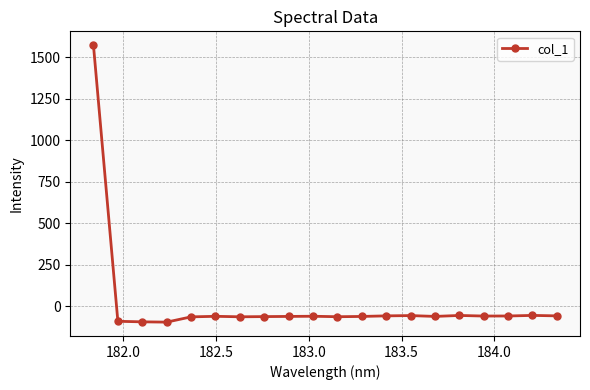

What is the average value?

18.2